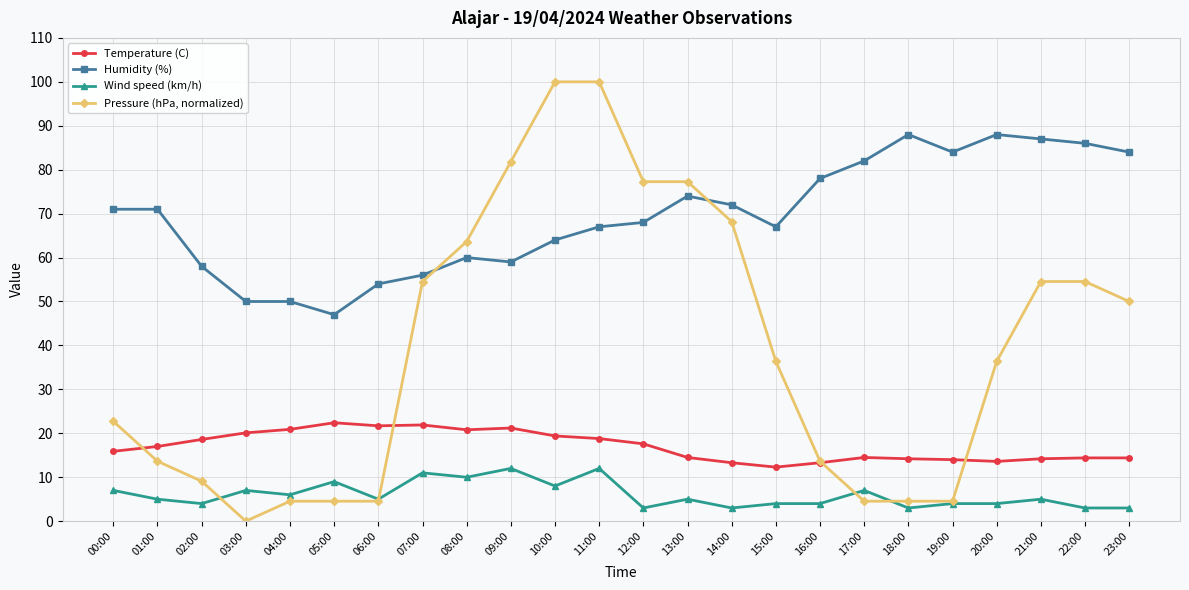

What is the spread (max minus min) of values at 10:00?

92.0